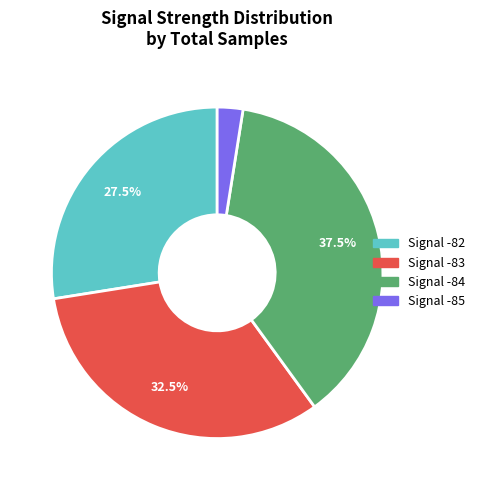

Is there a majority slice in this chart?

No